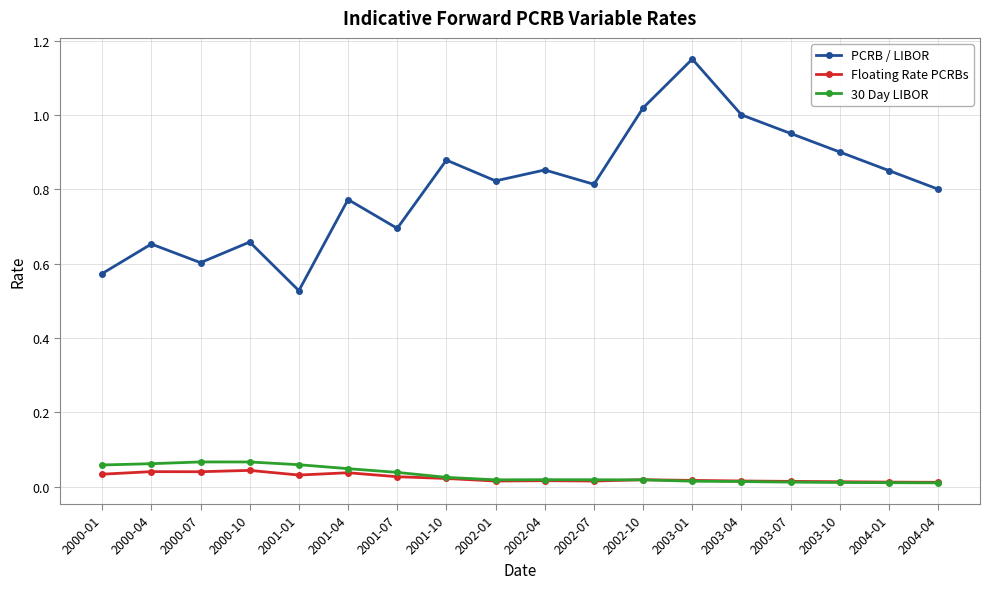

In PCRB / LIBOR, how many points are lower than both neighbors (excluding endpoints)?

5